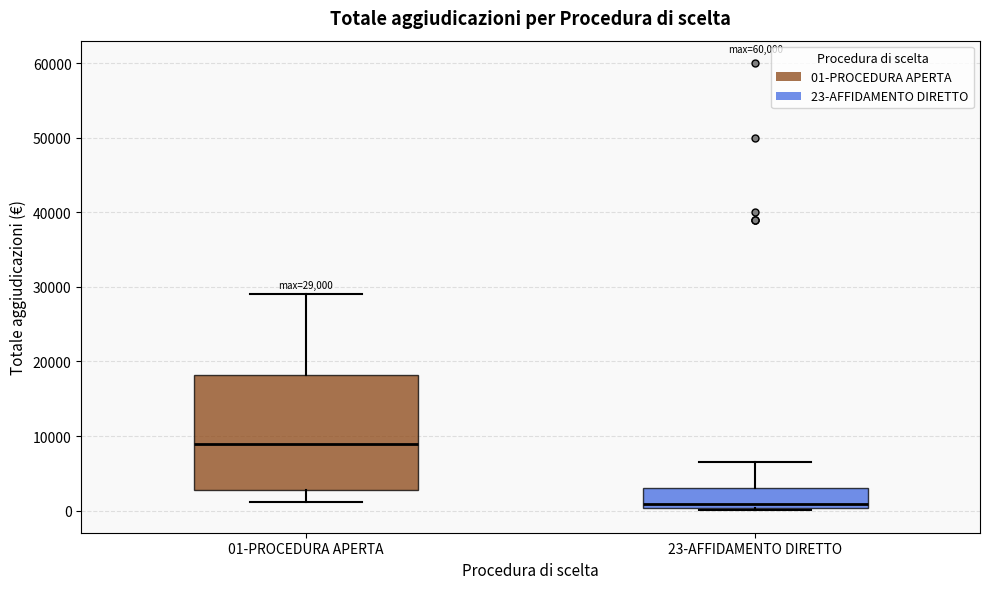

Which box is the tallest, from its lower edge to its upper edge?

01-PROCEDURA APERTA